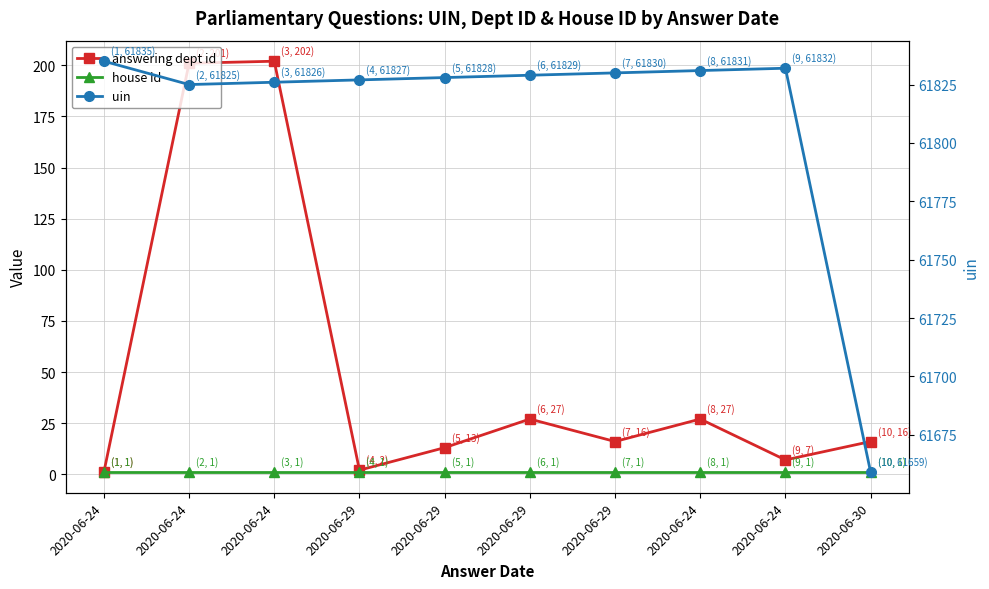

Reading left to right, list all the values displayed in this chart.

answering dept id: 1	201	202	2	13	27	16	27	7	16
house id: 1	1	1	1	1	1	1	1	1	1
uin: 61835	61825	61826	61827	61828	61829	61830	61831	61832	61659